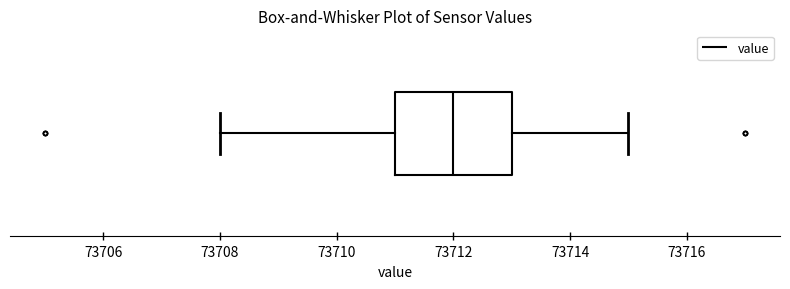

Transcribe this box plot: give where the median line is, the range the box spans, and where the two whiskers end, as read against the x-axis. The values are not printed on the chart, so give them approximately, as read against the axis.

median 73712, box 73711 to 73713, whiskers 73708 to 73715